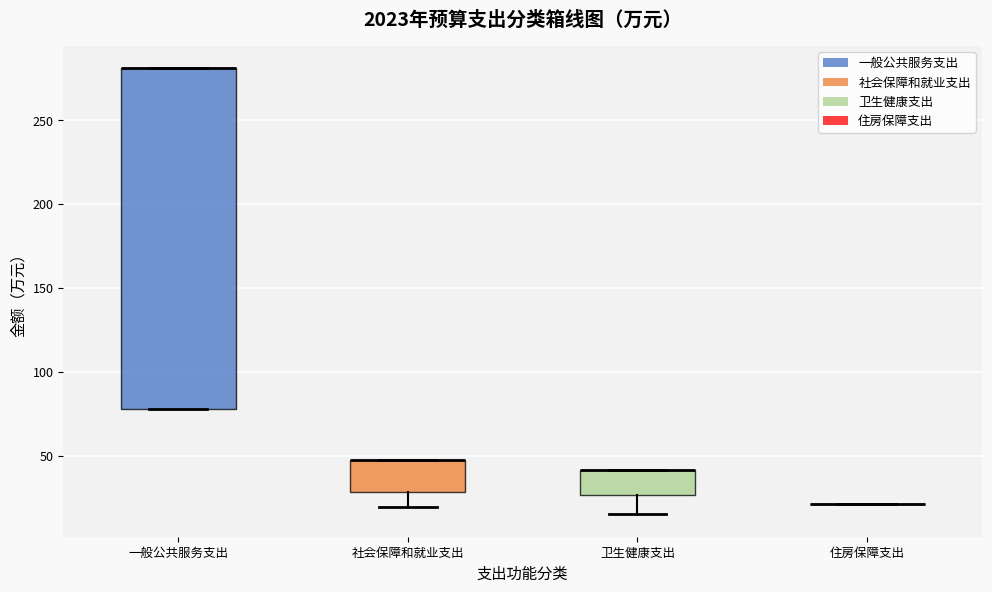

Comparing the boxes themselves (not the whiskers), which one is the tallest?

一般公共服务支出